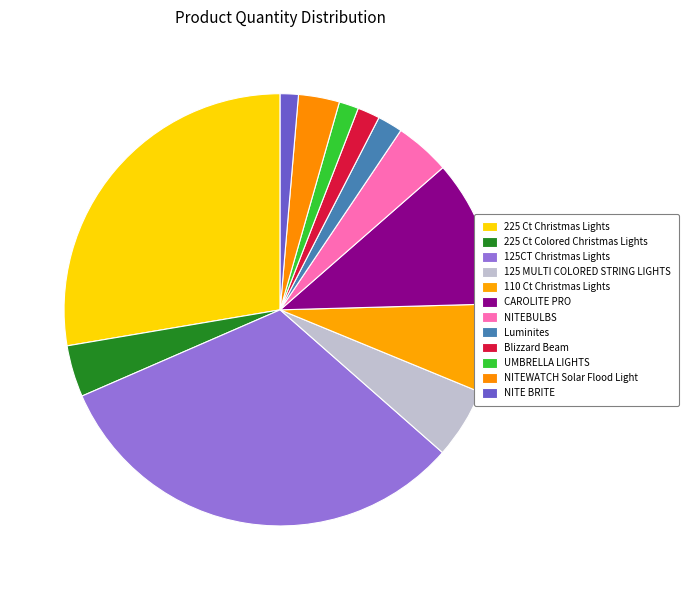

How many slices are in this pie chart?

12